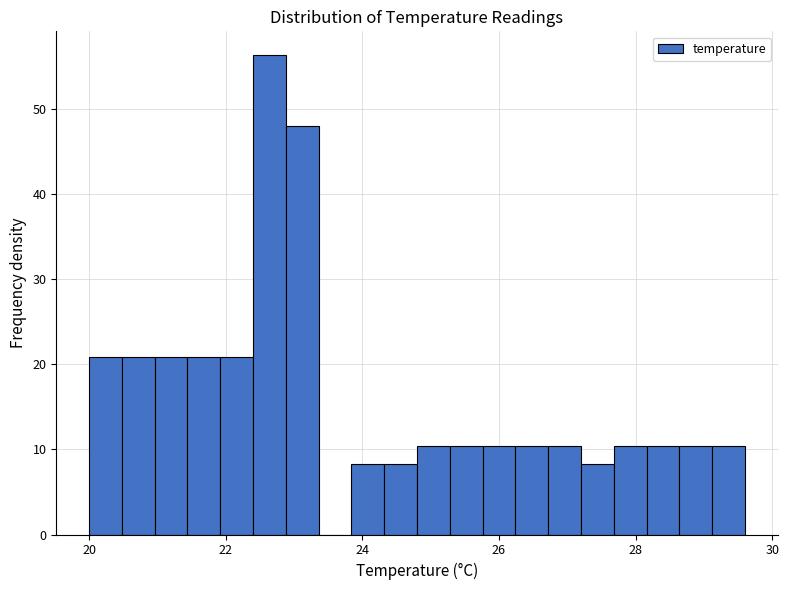

Around what value on the x-axis is the tallest bar? Give the approximate position of its centre, as read against the axis.

22.6